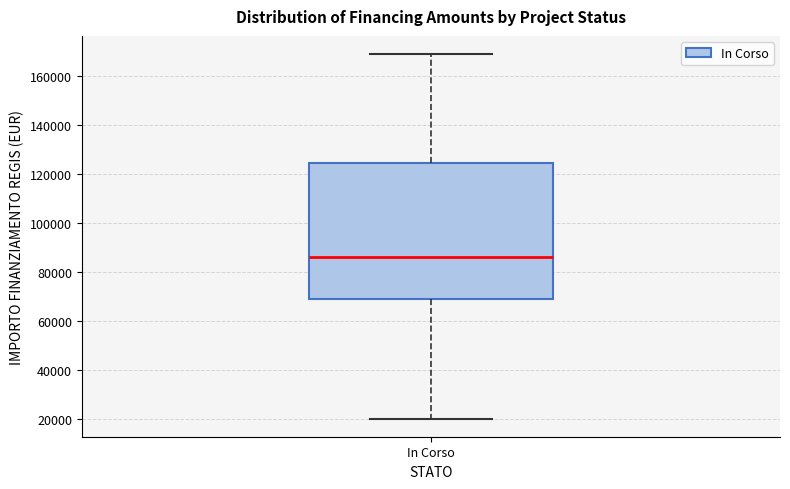

Where is the upper edge of the box for In Corso on the y-axis? The values are not printed on the chart, so give them approximately, as read against the axis.

124000